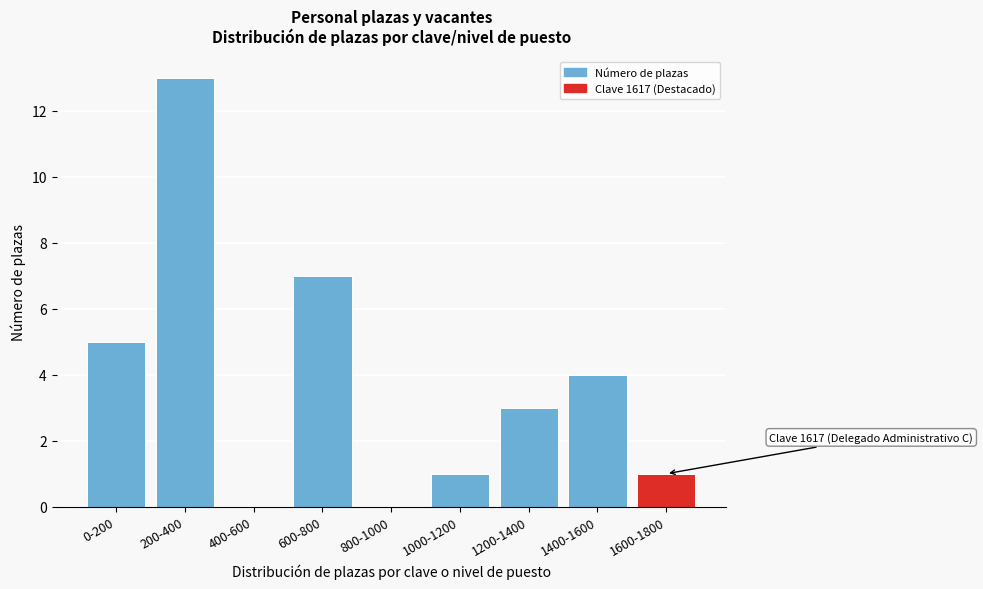

Reading right to left, transcribe all the data shown in this chart.

1600-1800=1	1400-1600=4	1200-1400=3	1000-1200=1	800-1000=0	600-800=7	400-600=0	200-400=13	0-200=5